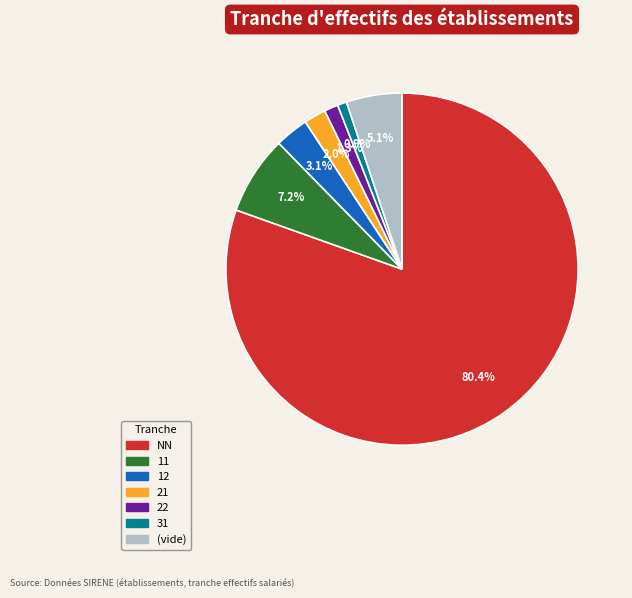

How many slices are in this pie chart?

7